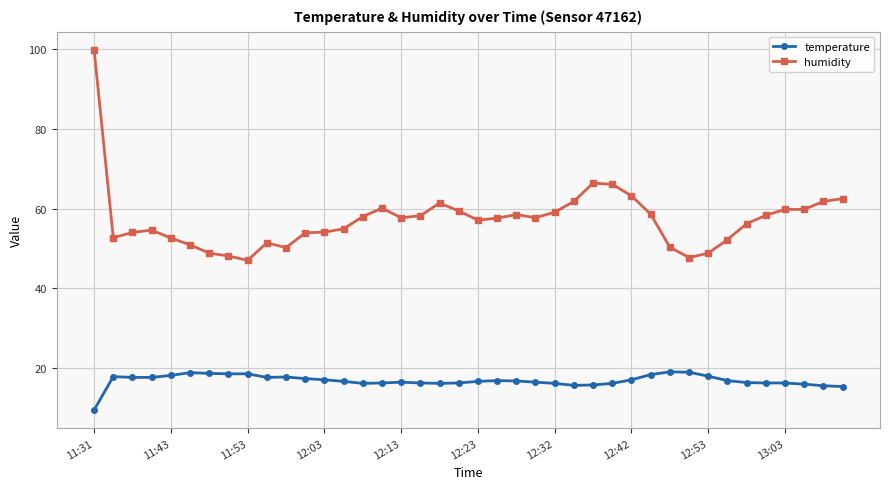

Which series has the widest spread of values?

humidity